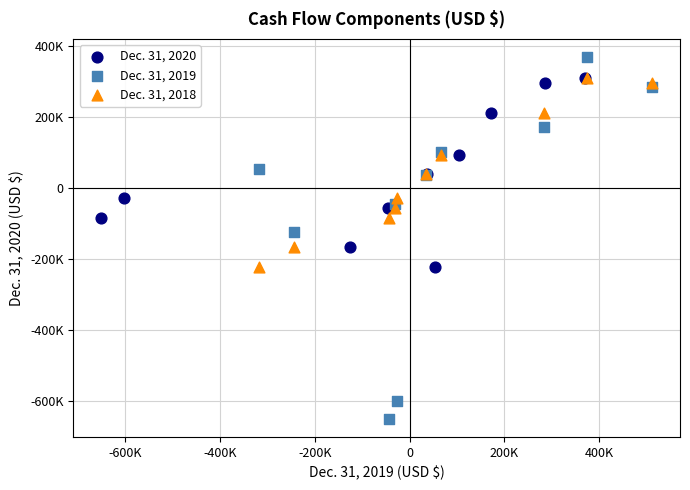

What are all the series names shown in the legend?

Dec. 31, 2020, Dec. 31, 2019, Dec. 31, 2018